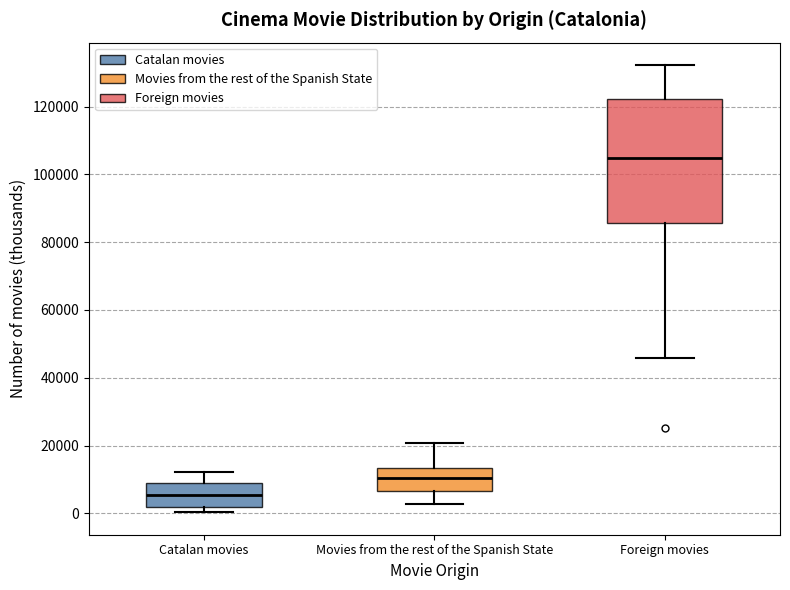

Reading left to right, transcribe this box plot: for each box, give where its median line is, the range the box spans, and where its two whiskers end, as read against the y-axis. The values are not printed on the chart, so give them approximately, as read against the axis.

Catalan movies: median 6000, box 2000 to 10000, whiskers 0 to 12000
Movies from the rest of the Spanish State: median 10000, box 6000 to 14000, whiskers 2000 to 20000
Foreign movies: median 104000, box 86000 to 122000, whiskers 46000 to 132000